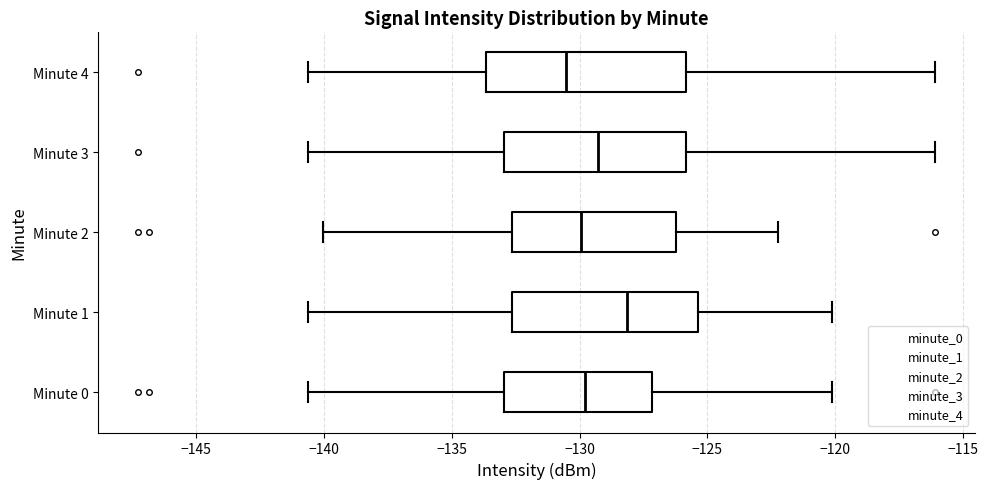

Reading bottom to top, read every box against the x-axis: the position of its median line, the range the box covers, and the ends of its whiskers. The values are not printed on the chart, so give them approximately, as read against the axis.

Minute 0: median -130.0, box -133.0 to -127.0, whiskers -140.5 to -120.0
Minute 1: median -128.0, box -132.5 to -125.5, whiskers -140.5 to -120.0
Minute 2: median -130.0, box -132.5 to -126.0, whiskers -140.0 to -122.5
Minute 3: median -129.5, box -133.0 to -126.0, whiskers -140.5 to -116.0
Minute 4: median -130.5, box -133.5 to -126.0, whiskers -140.5 to -116.0